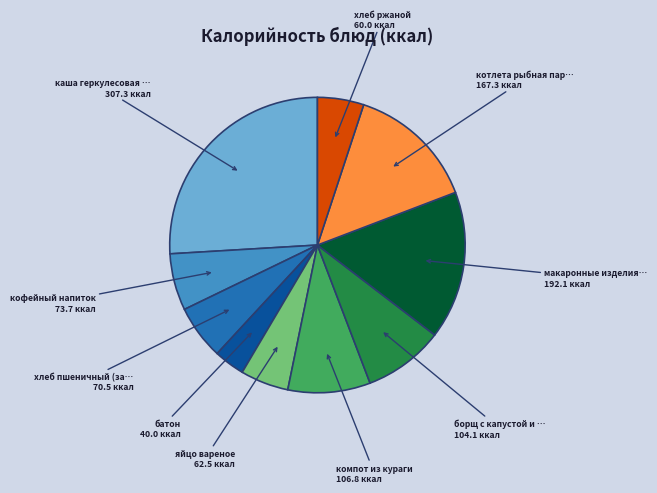

Is there any slice that represents more than half of the pie?

No